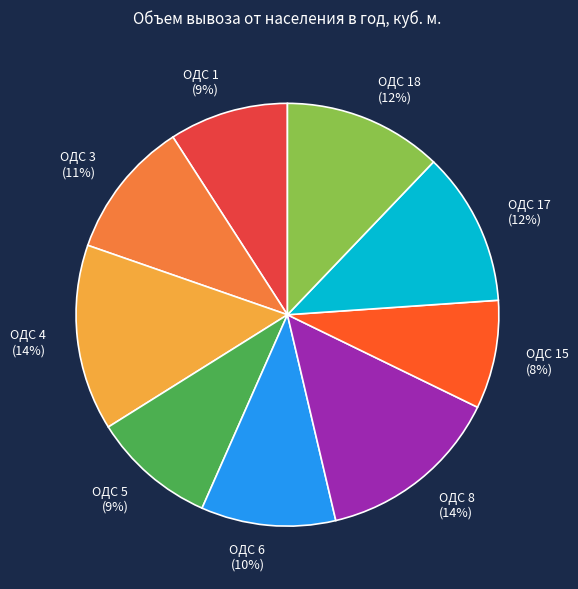

Is there any slice that represents more than half of the pie?

No